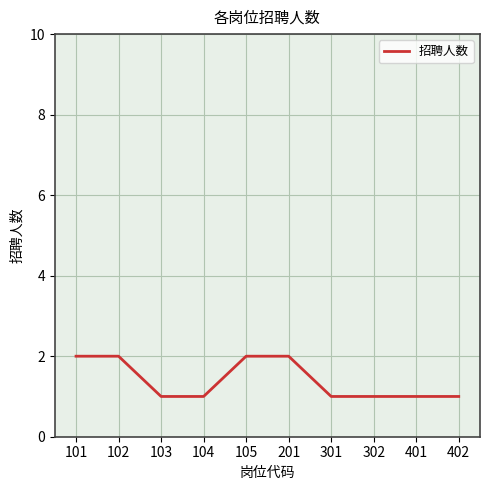

True or false: the data shows 1 at 201.

False